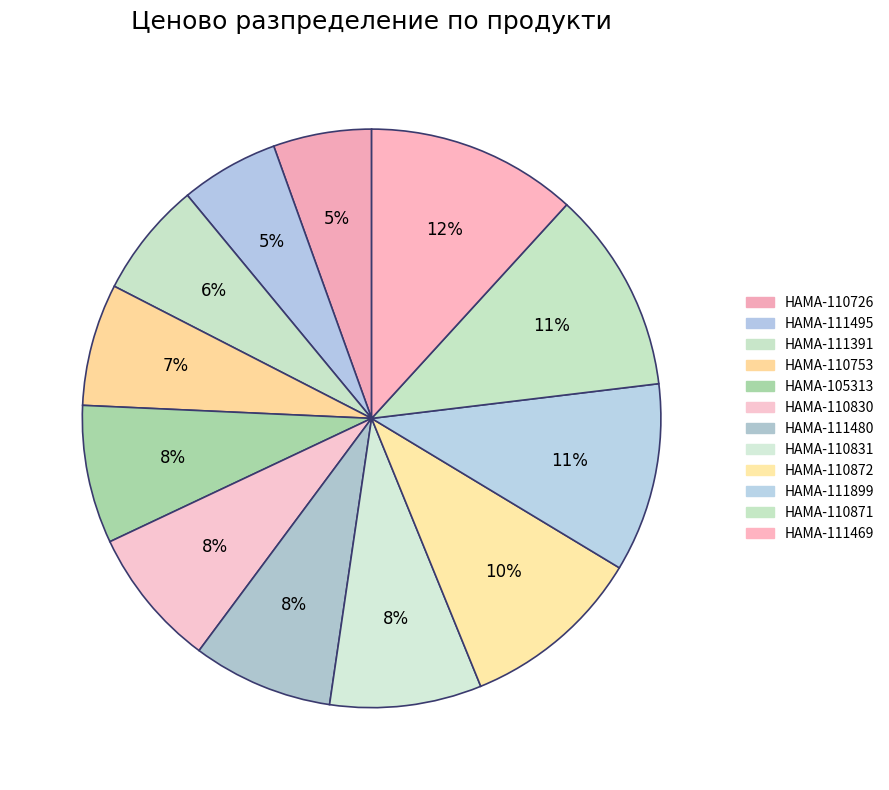

To the nearest percent, what portion does HAMA-110831 represent?

8%